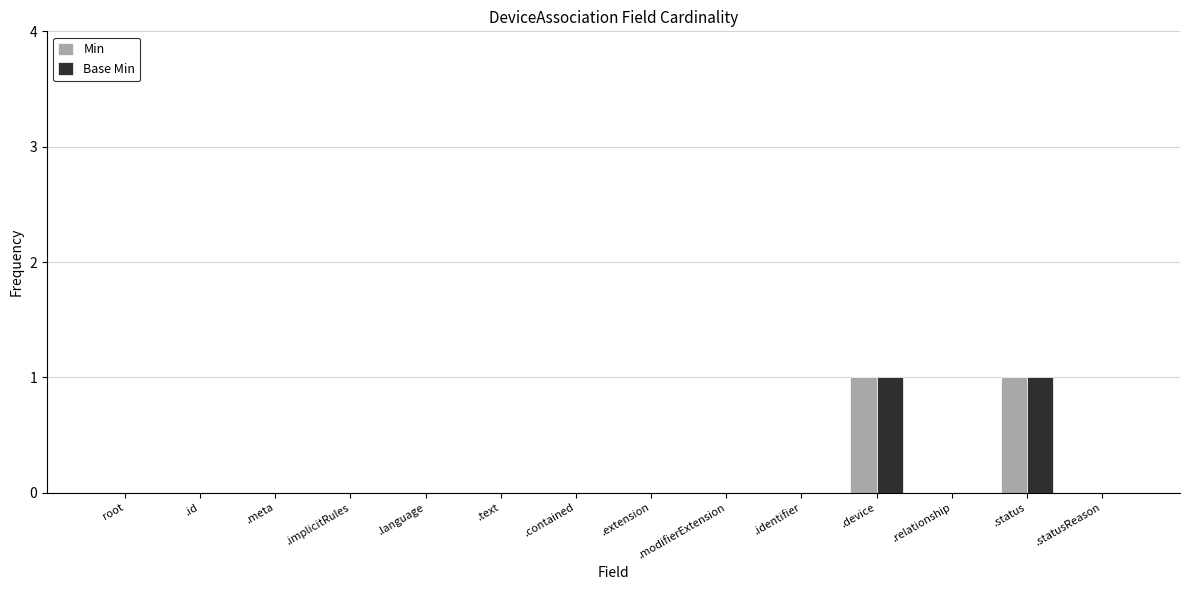

Is it true that Min equals 0 at .extension?

True